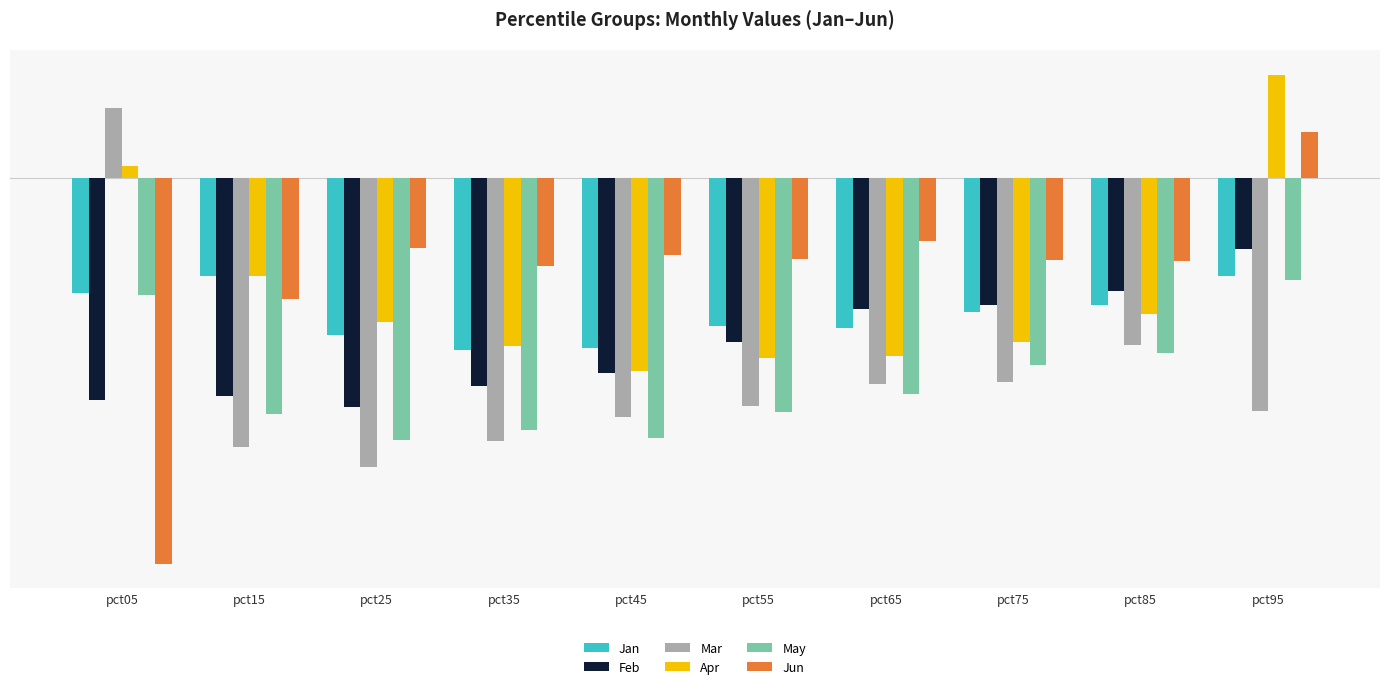

Are the bars horizontal?

No